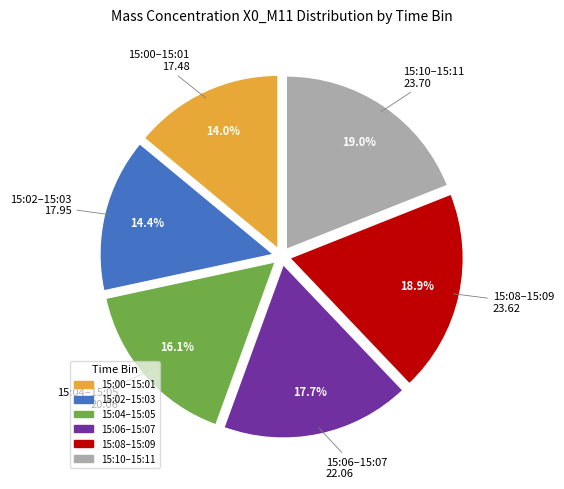

Does any single category account for the majority?

No